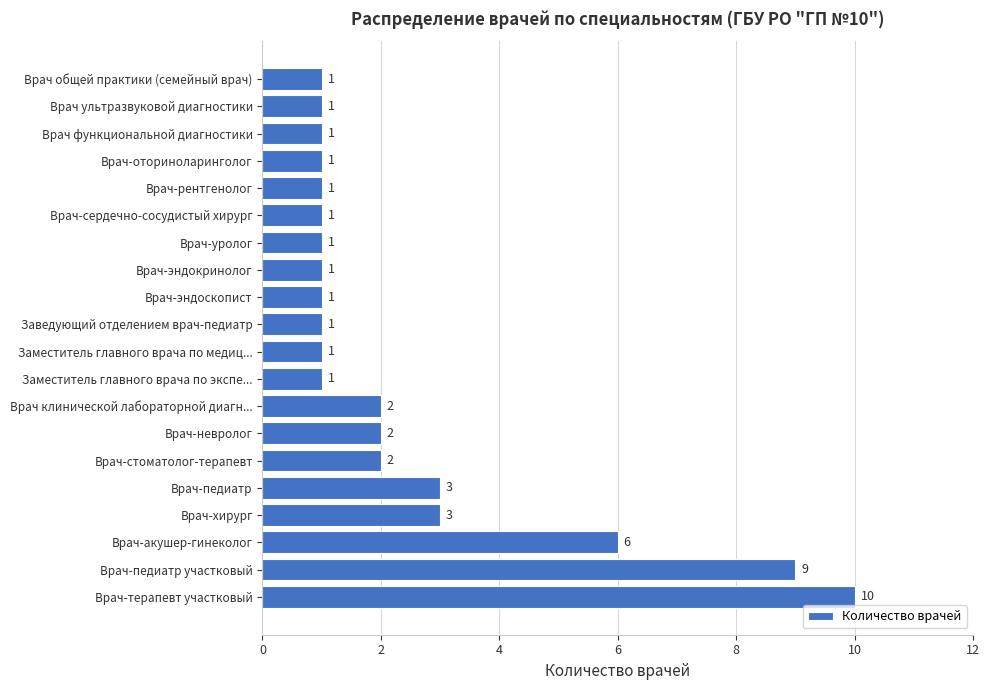

Reading bottom to top, list all the values displayed in this chart.

10	9	6	3	3	2	2	2	1	1	1	1	1	1	1	1	1	1	1	1